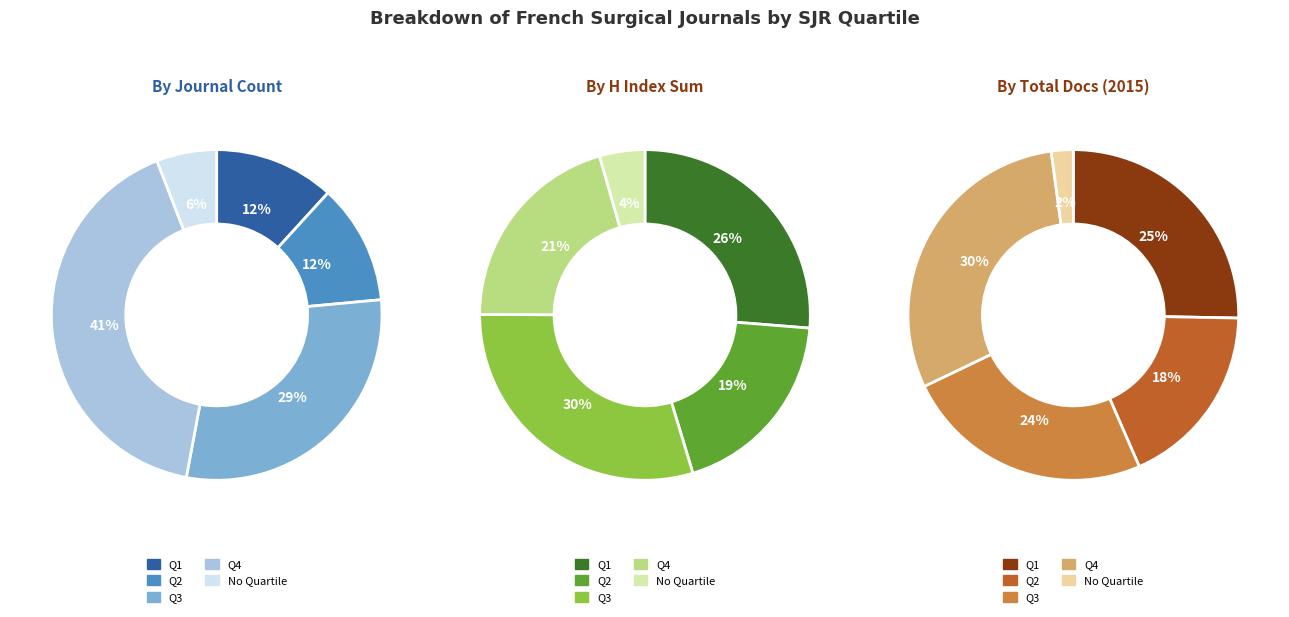

What percentage is the Q1 slice, to the nearest percent?

12%